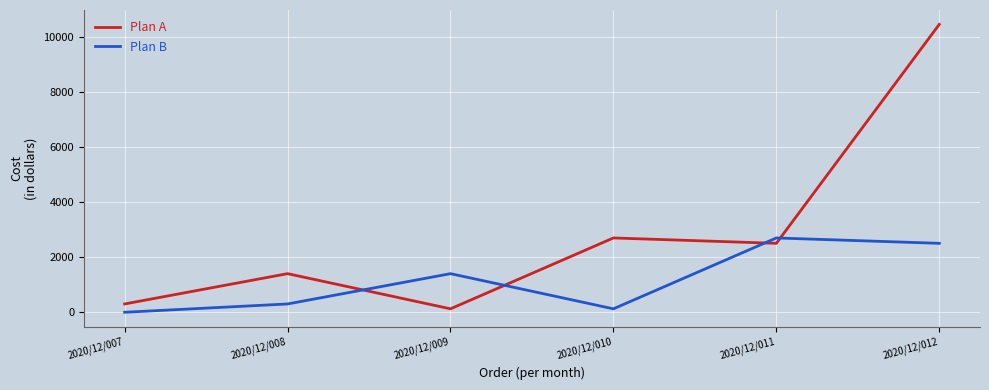

What is the spread (max minus min) of values at 2020/12/007?

301.2